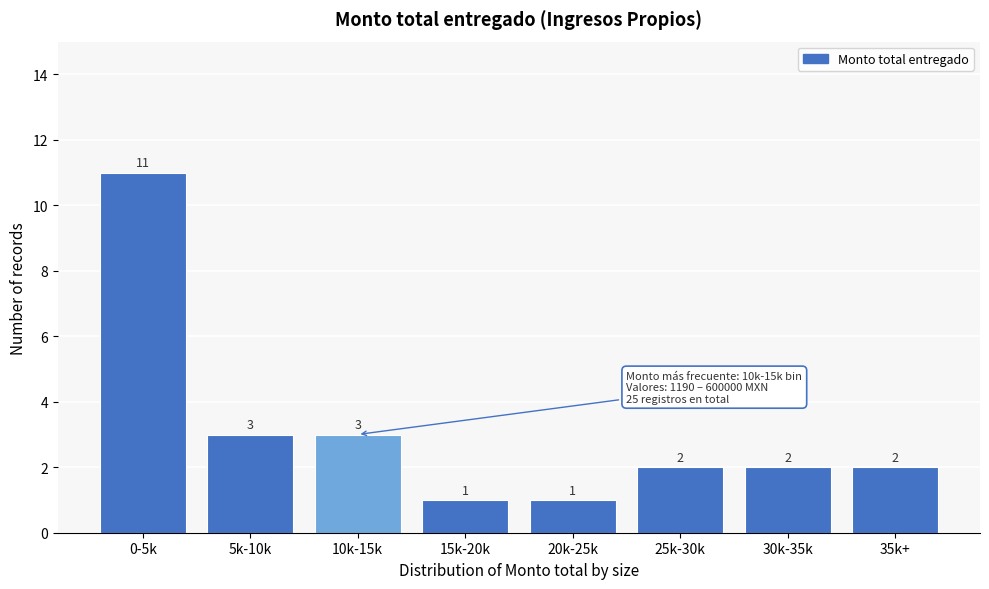

Reading right to left, extract all data points from this chart.

35k+=2	30k-35k=2	25k-30k=2	20k-25k=1	15k-20k=1	10k-15k=3	5k-10k=3	0-5k=11